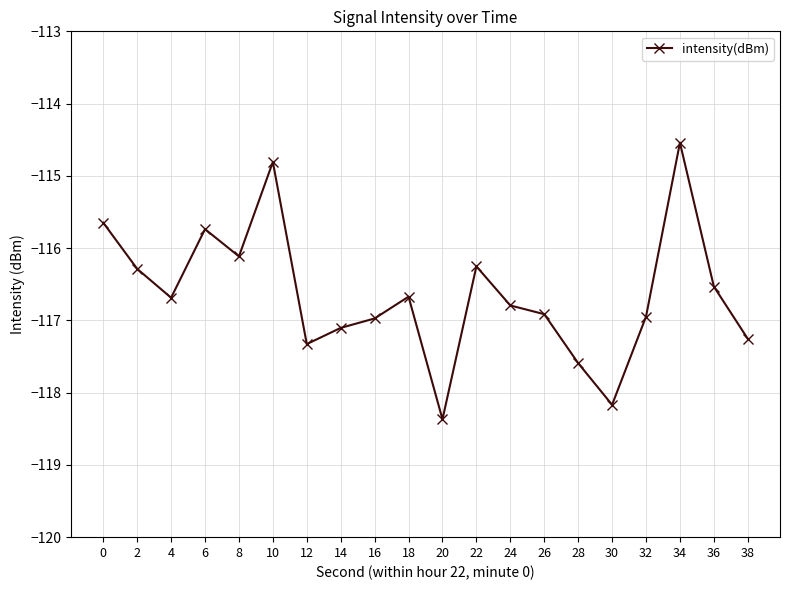

The value at 14 is -52.6. True or false?

False